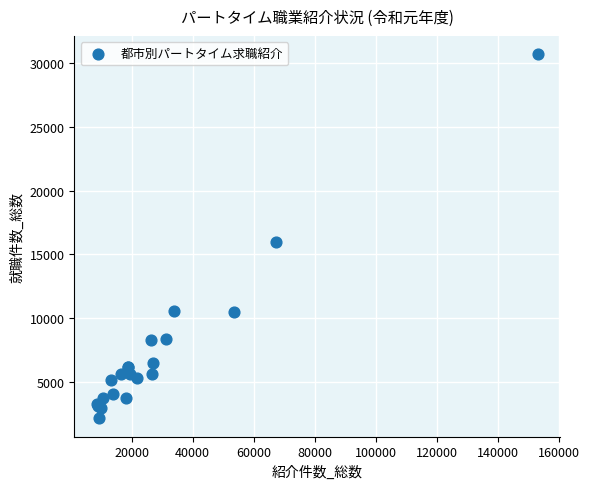

What Y value in the scatter plot is closest to 16430?

15945